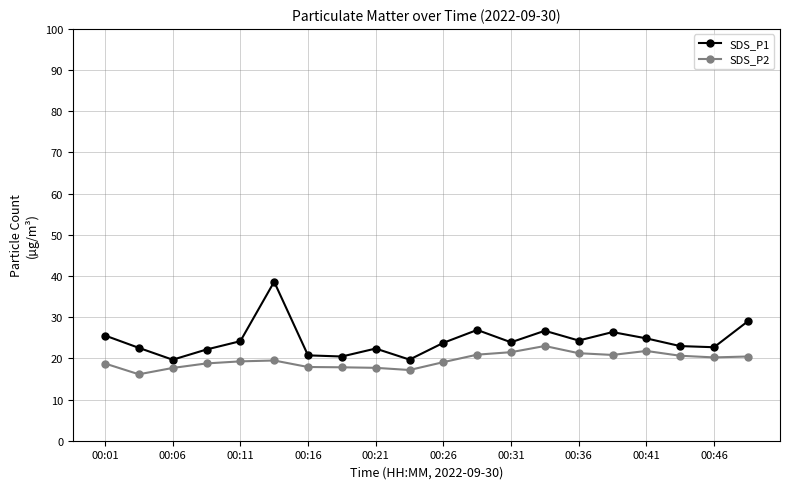

Which series has the widest spread of values?

SDS_P1